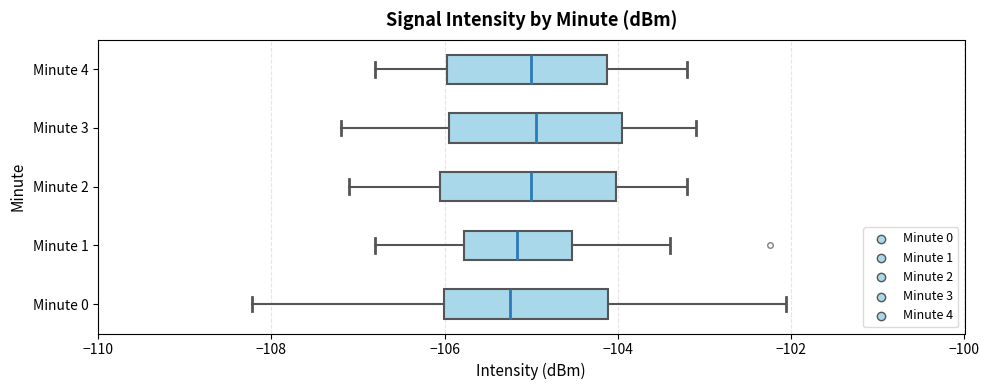

Reading bottom to top, read every box against the x-axis: the position of its median line, the range the box covers, and the ends of its whiskers. The values are not printed on the chart, so give them approximately, as read against the axis.

Minute 0: median -105.2, box -106.0 to -104.2, whiskers -108.2 to -102.0
Minute 1: median -105.2, box -105.8 to -104.6, whiskers -106.8 to -103.4
Minute 2: median -105.0, box -106.0 to -104.0, whiskers -107.0 to -103.2
Minute 3: median -105.0, box -106.0 to -104.0, whiskers -107.2 to -103.0
Minute 4: median -105.0, box -106.0 to -104.2, whiskers -106.8 to -103.2